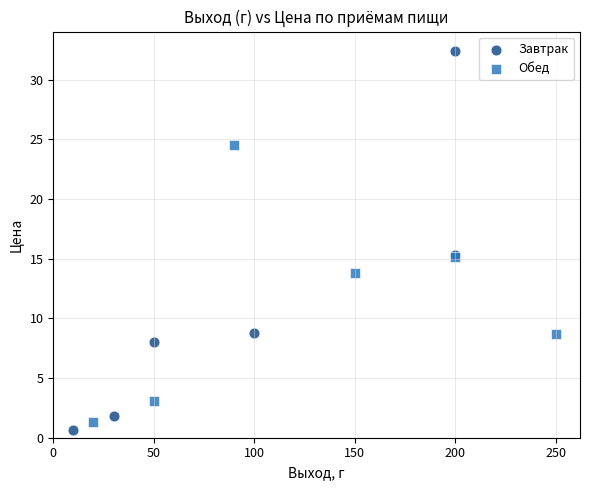

What are all the series names shown in the legend?

Завтрак, Обед